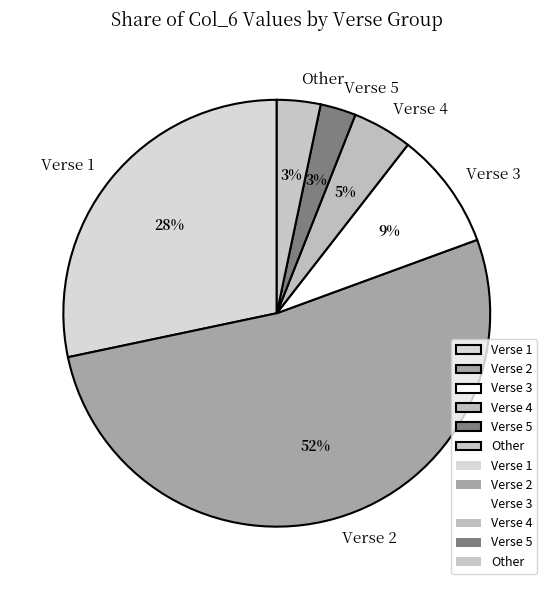

Do Verse 4 and Verse 3 together represent more than half of the pie?

No